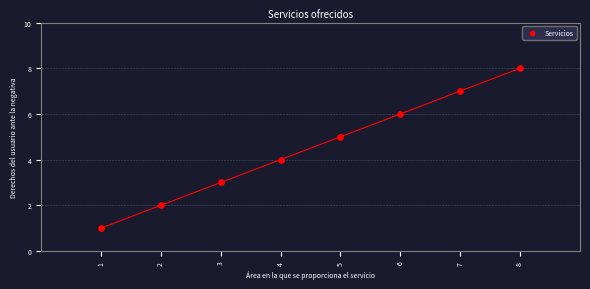

What is the range of Y values (max minus min)?

7